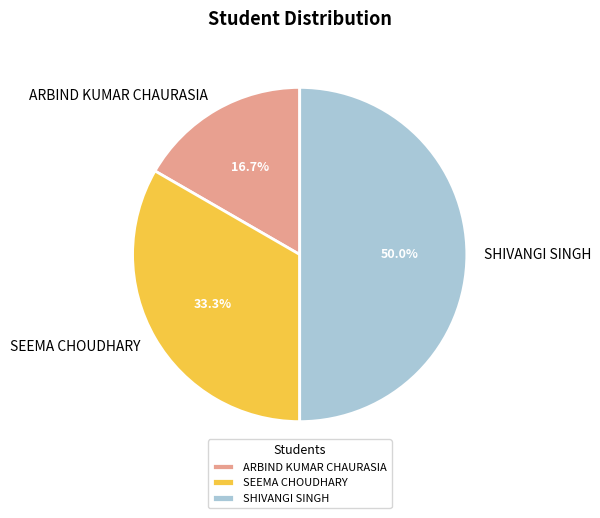

To the nearest percent, what is the difference between the largest and smallest slice percentages?

33%